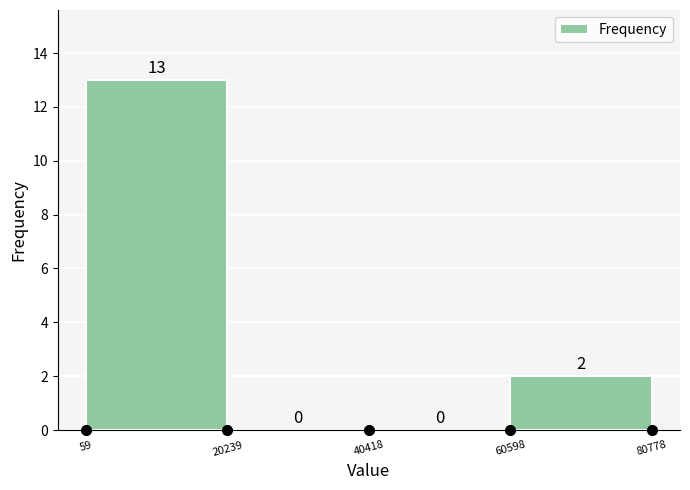

How tall is the bar that spans 60598 to 80778 on the x-axis?

2